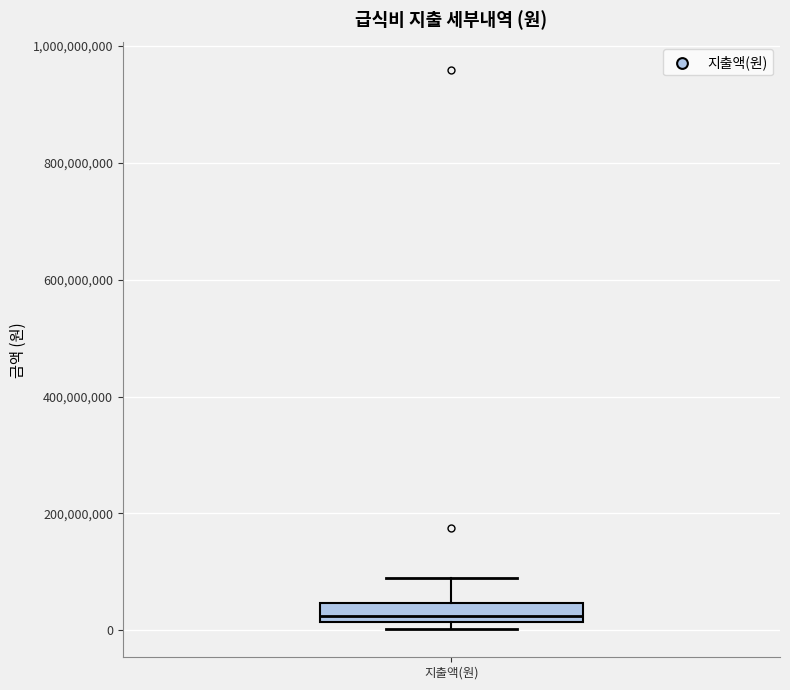

Transcribe this box plot: give where the median line is, the range the box spans, and where the two whiskers end, as read against the y-axis. The values are not printed on the chart, so give them approximately, as read against the axis.

median 20000000 (just above the box's lower edge), box 20000000 to 40000000, whiskers 0 to 80000000